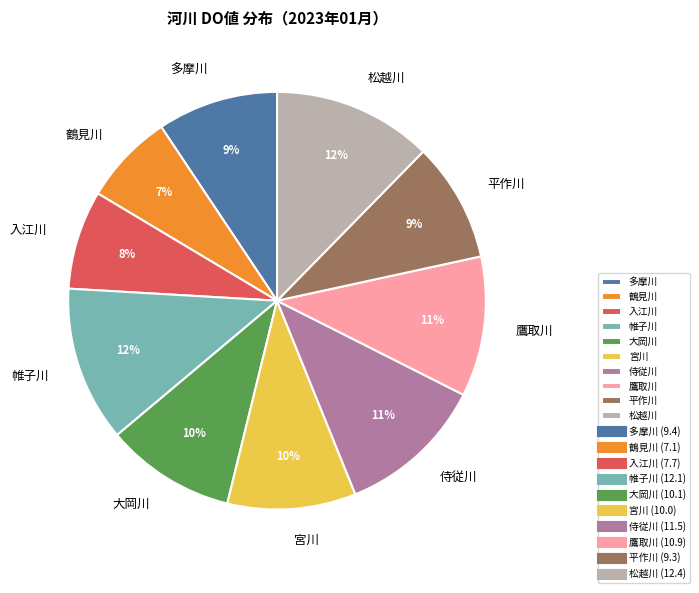

Is 帷子川 the majority of the pie?

No